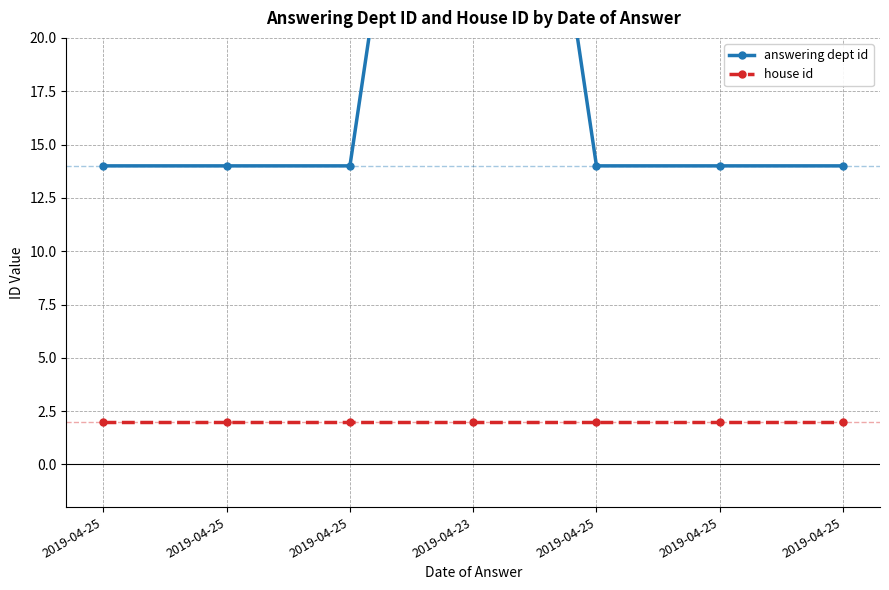

Read the answering dept id value at 2019-04-23.

53